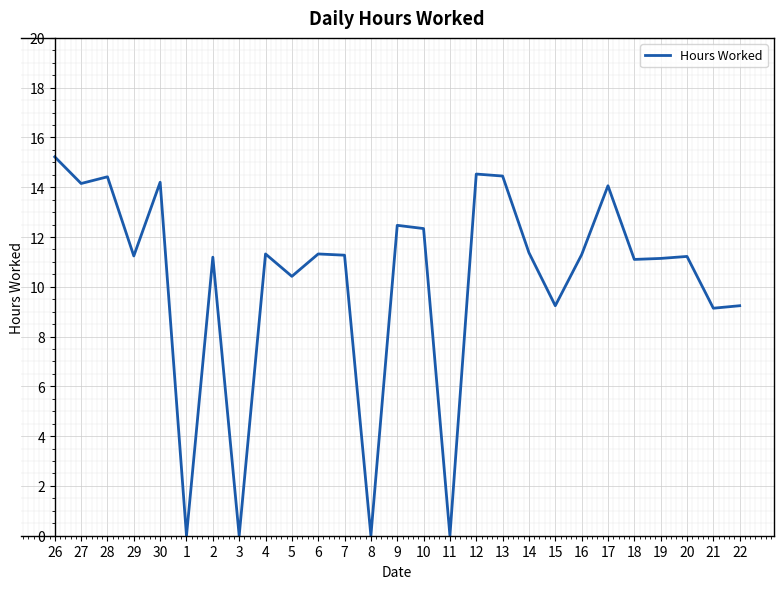

What is the maximum value shown in the chart?

15.2